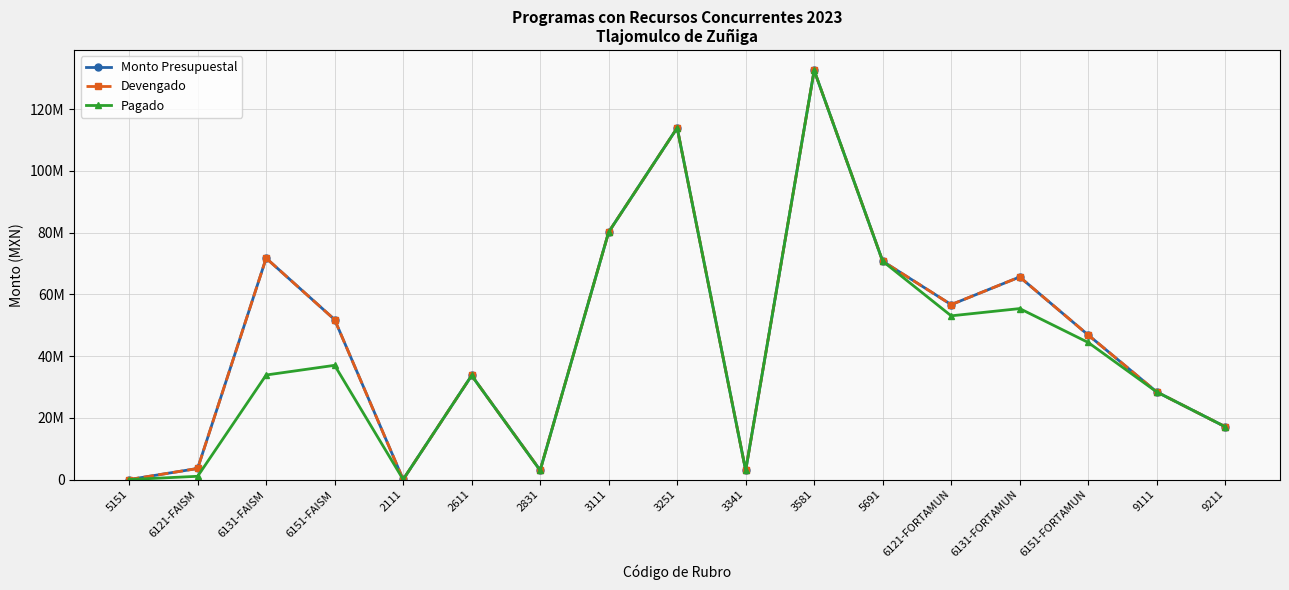

Reading left to right, list all the values displayed in this chart.

Monto Presupuestal: 0.0	3584500.0	71705780.1	51800335.9	20300.0	33700381.4	3031060.3	80155712.0	113903837.2	2963000.0	132529588.3	70723059.0	56657737.2	65612734.7	46822219.2	28381279.7	17104464.1
Devengado: 0.0	3584228.5	71705083.8	51779315.5	20300.0	33700381.4	3031060.3	80155712.0	113903837.2	2963000.0	132529588.3	70723059.0	56657737.2	65612734.7	46822219.2	28381279.7	17104464.1
Pagado: 0.0	1054491.9	33860961.4	36998268.0	20300.0	33700381.4	2929792.3	80155712.0	113903837.2	2963000.0	132529588.3	70723059.0	53029482.5	55378473.5	44395897.2	28381279.7	17104464.1